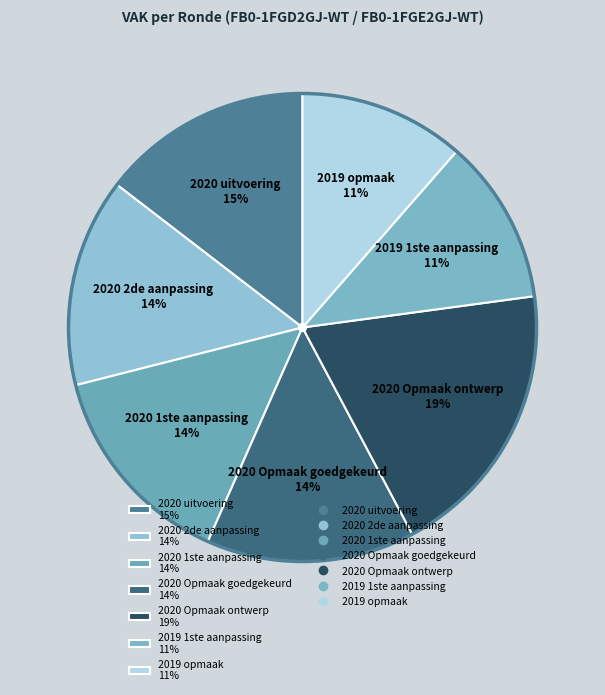

Which has a higher value, 2019 opmaak 11% or 2020 Opmaak ontwerp 19%?

2020 Opmaak ontwerp 19%